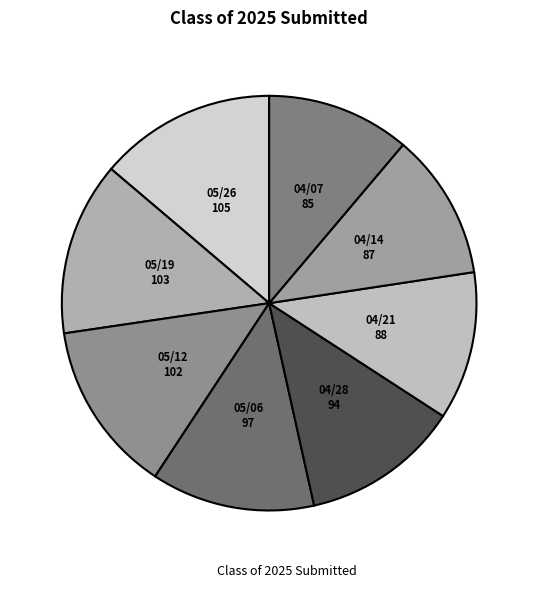

What is the largest slice in the pie chart?

05/26